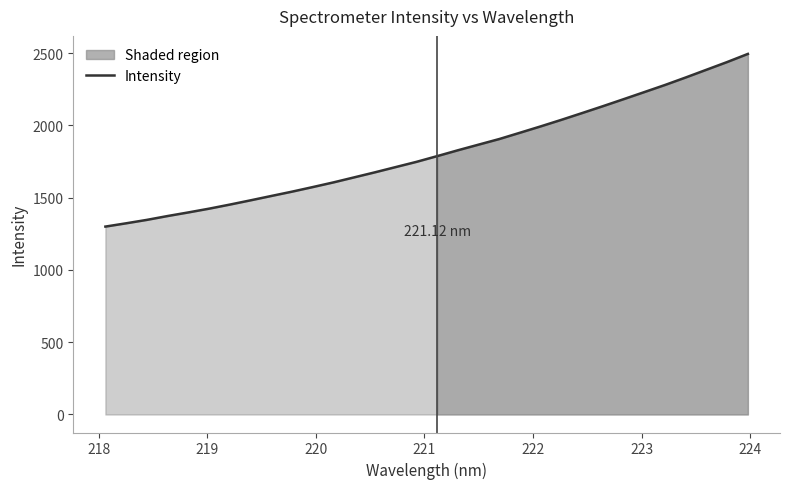

Does the chart display data point markers on the line(s)?

No